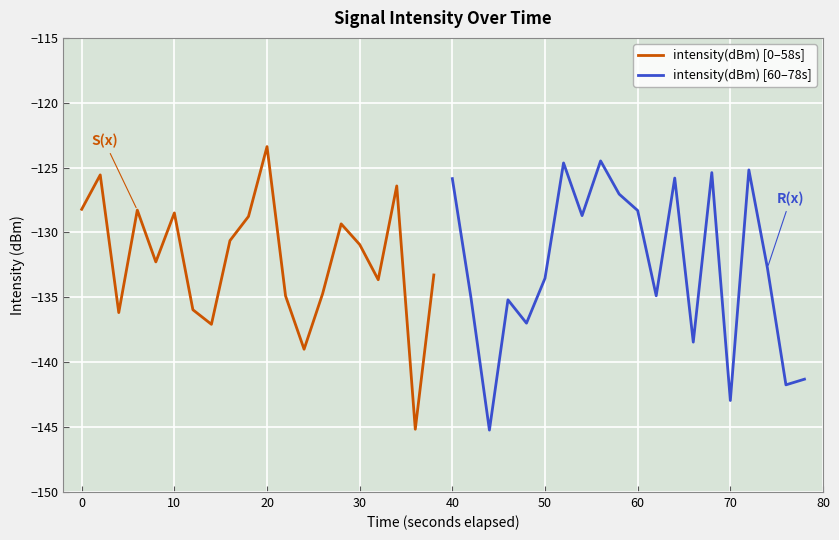

The value of intensity(dBm) [0–58s] at 0 is -182.8. True or false?

False